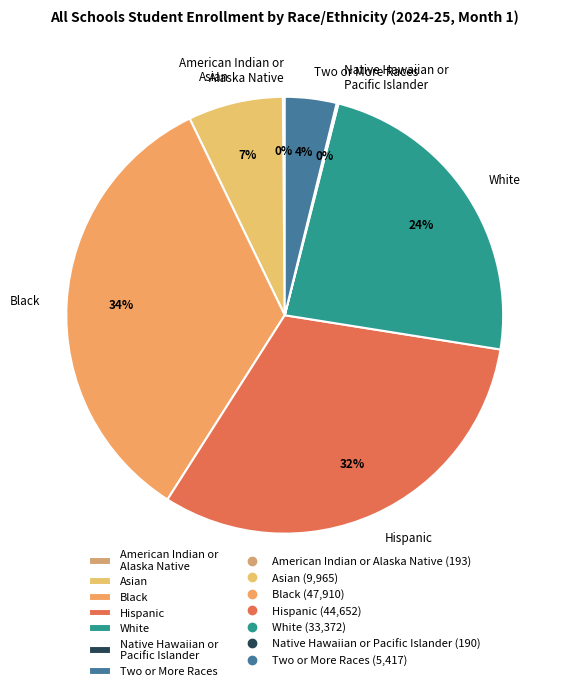

What is the largest slice in the pie chart?

Black